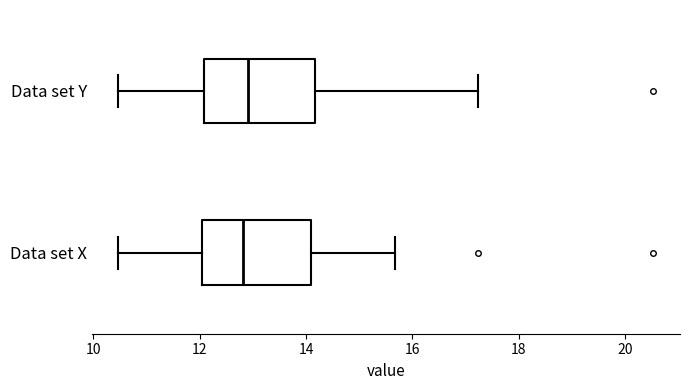

Reading bottom to top, transcribe this box plot: for each box, give where its median line is, the range the box spans, and where its two whiskers end, as read against the x-axis. The values are not printed on the chart, so give them approximately, as read against the axis.

Data set X: median 12.8, box 12.0 to 14.0, whiskers 10.4 to 15.6
Data set Y: median 13.0, box 12.0 to 14.2, whiskers 10.4 to 17.2